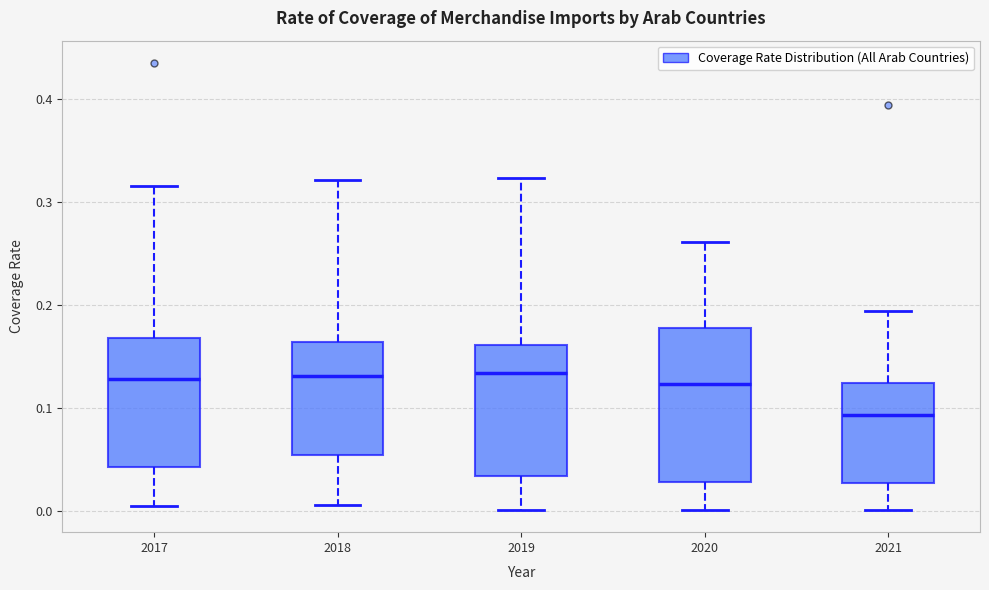

Comparing the boxes themselves (not the whiskers), which one is the tallest?

2020